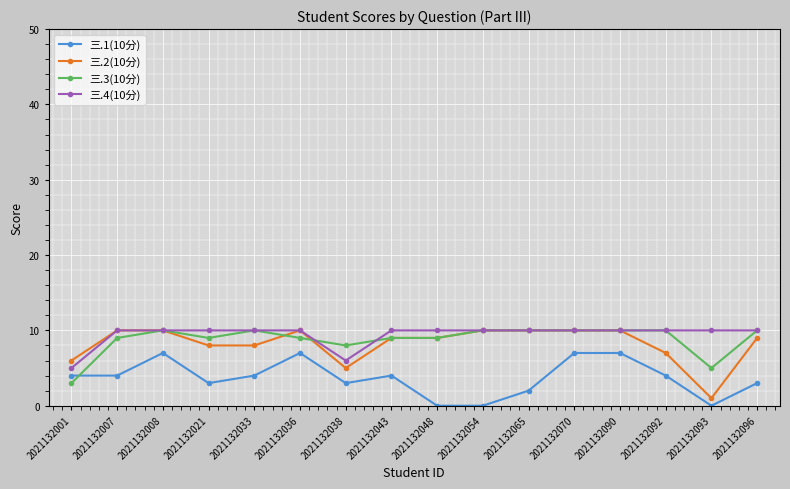

What is the maximum value shown in the chart?

10